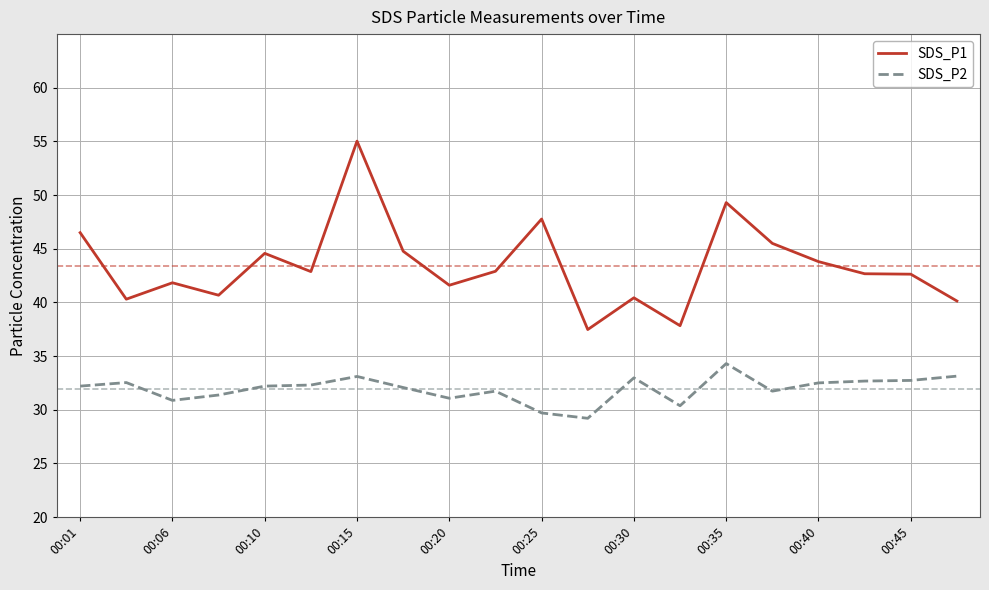

How many lines are shown in the chart?

2